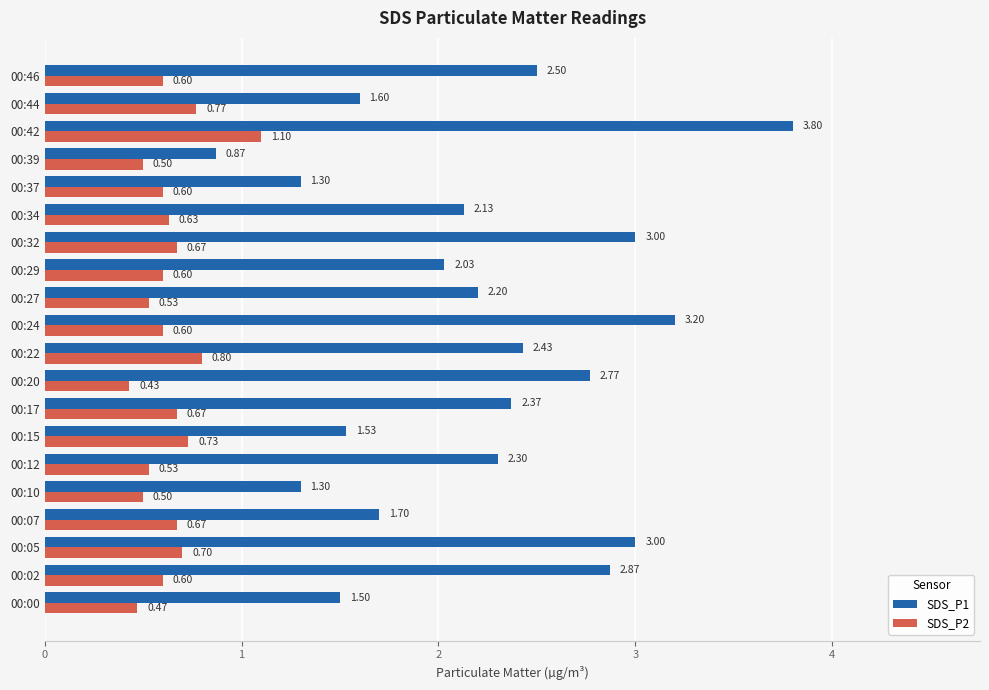

Is the value of SDS_P1 at 00:05 greater than the value of SDS_P2 at 00:29?

Yes